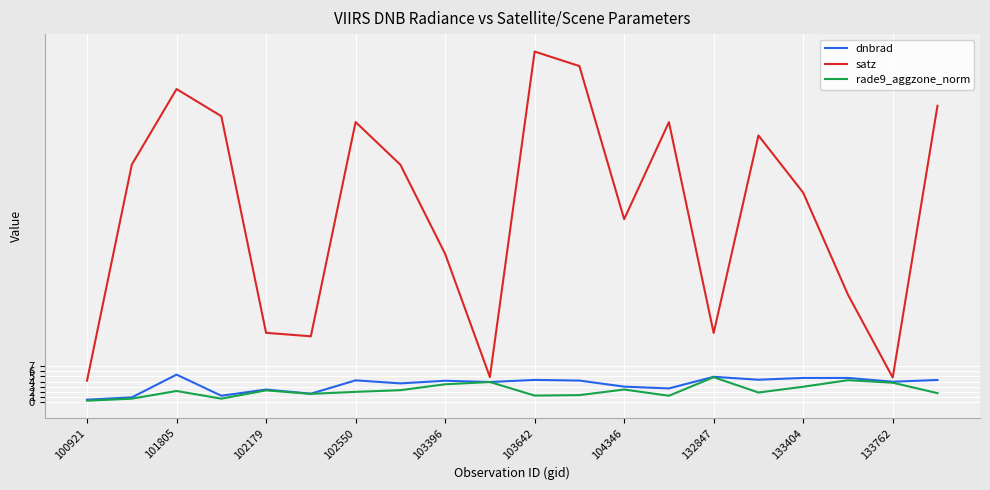

What is the difference between the second highest and second lowest values in the rade9_aggzone_norm series?

3.6